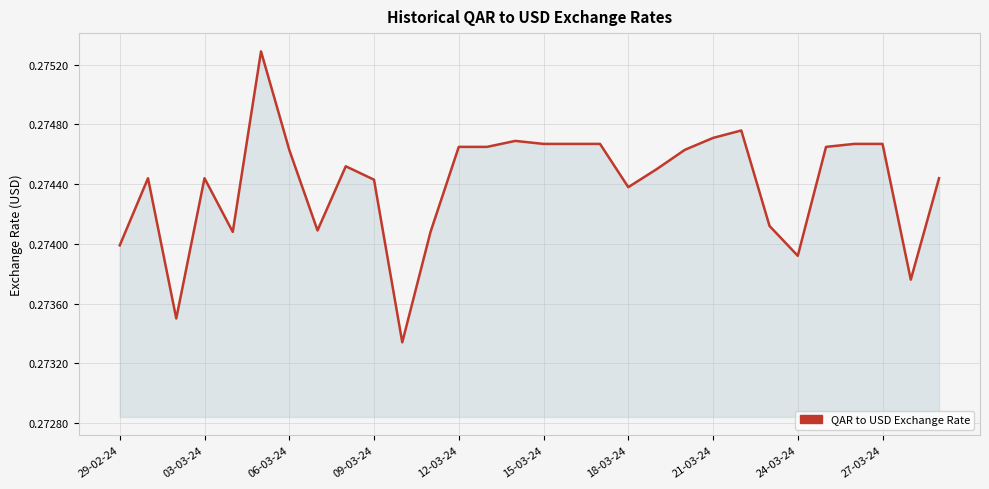

At which category does the chart reach its minimum across all series?

10